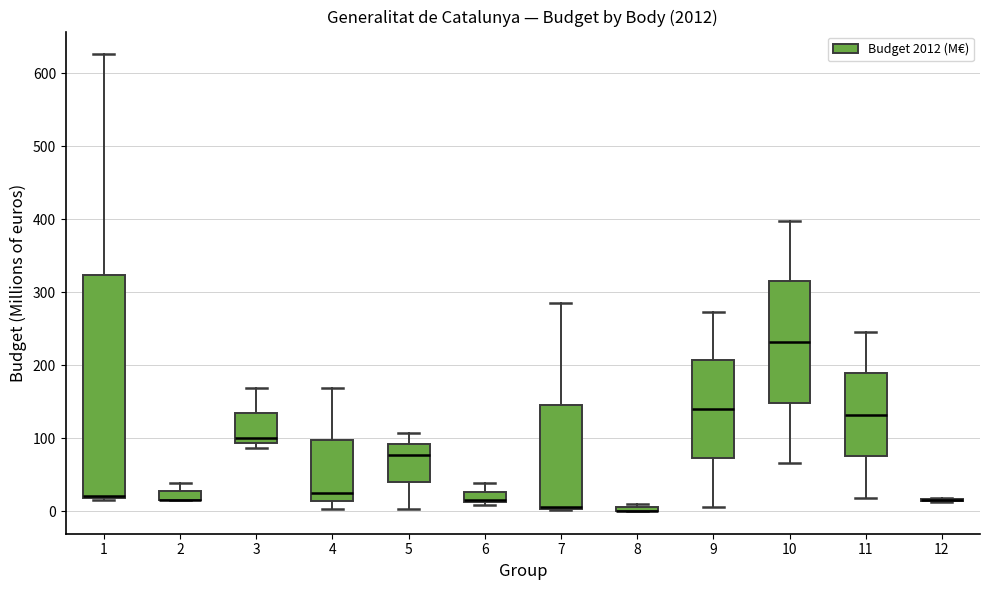

Which box is the tallest, from its lower edge to its upper edge?

1